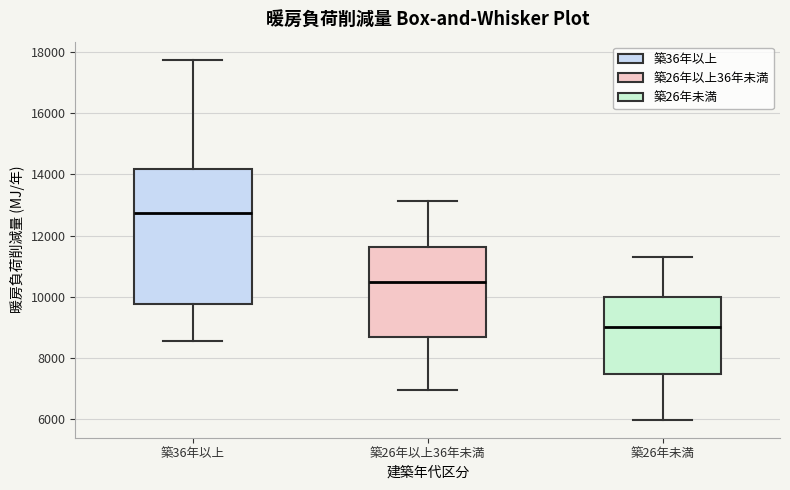

Which box has the lowest median line?

築26年未満